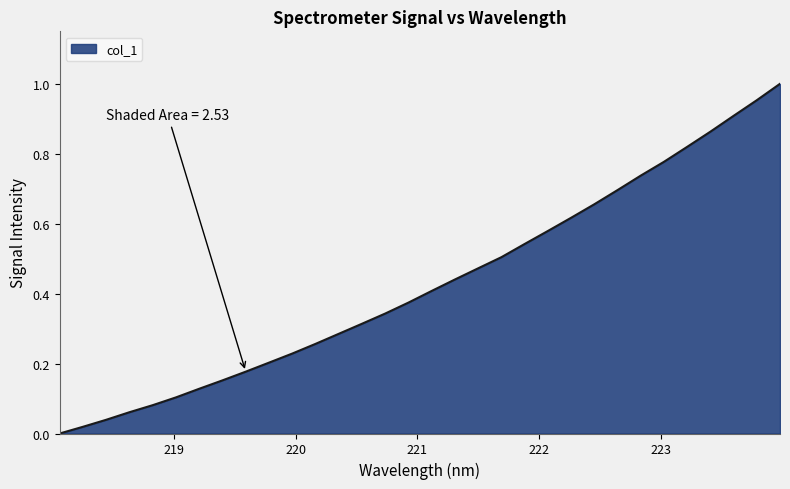

At which label is the value closest to 0?

218.0596